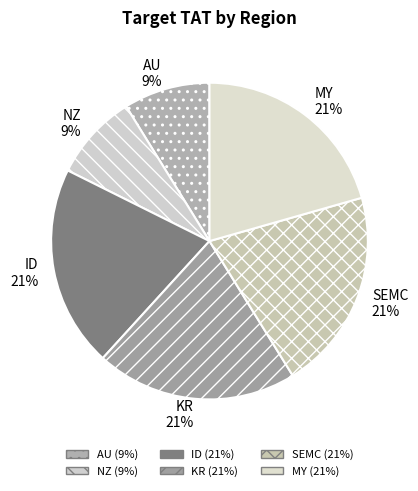

To the nearest percent, what percentage of the pie is MY?

21%